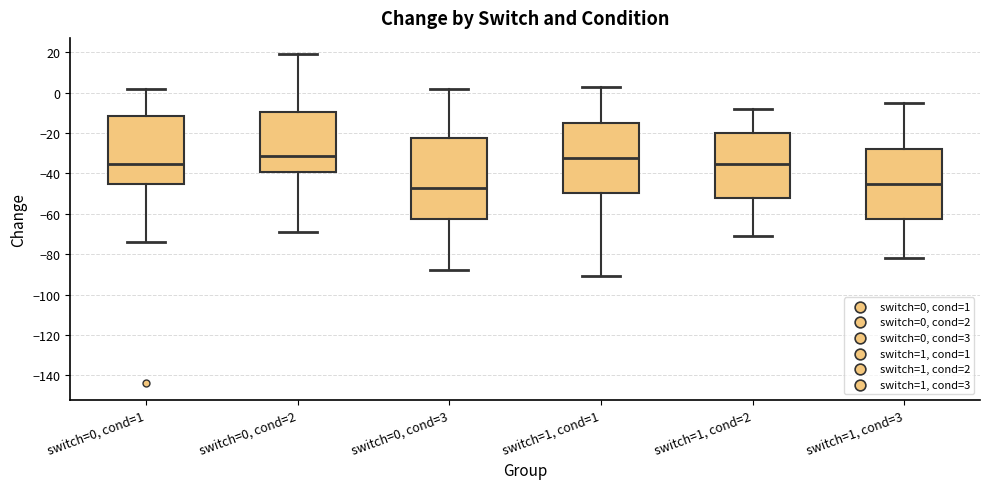

Which box is the tallest, from its lower edge to its upper edge?

switch=0, cond=3